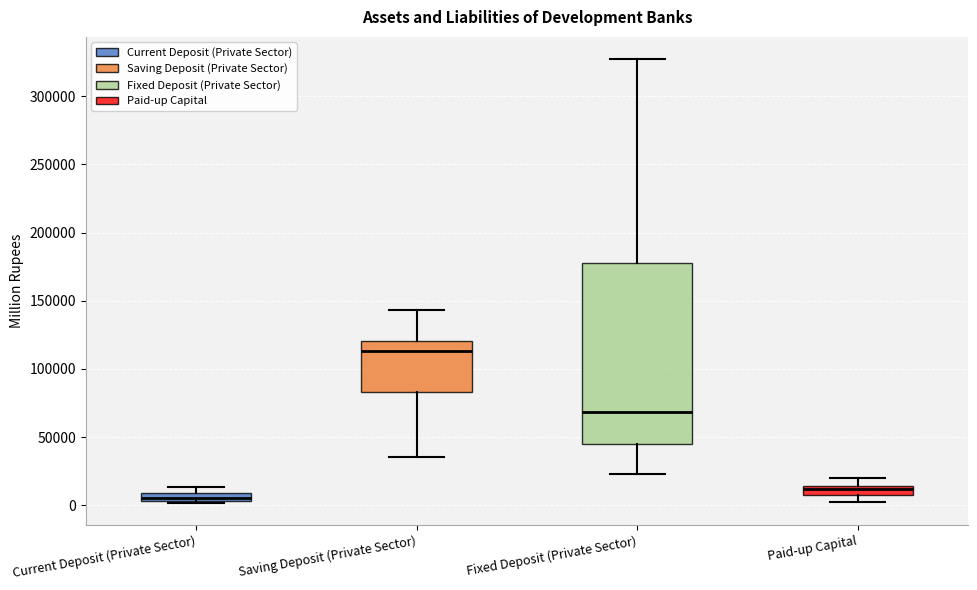

Comparing the boxes themselves (not the whiskers), which one is the tallest?

Fixed Deposit (Private Sector)